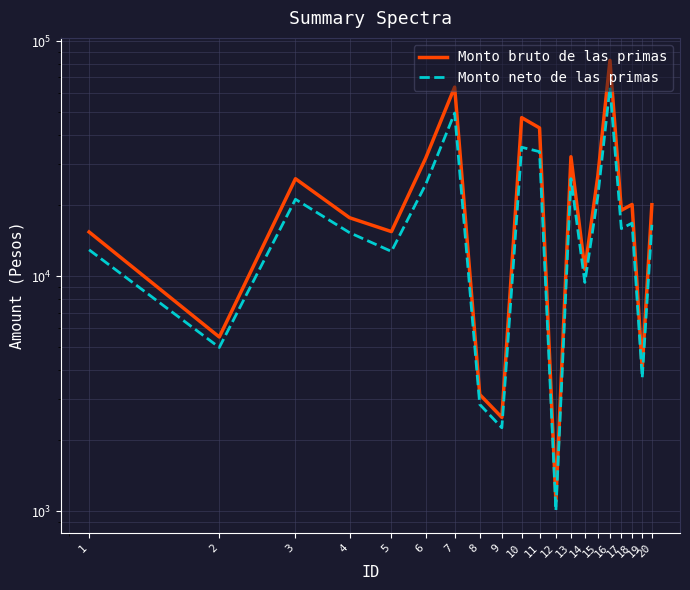

Which has a higher value, 4 or 17?

17